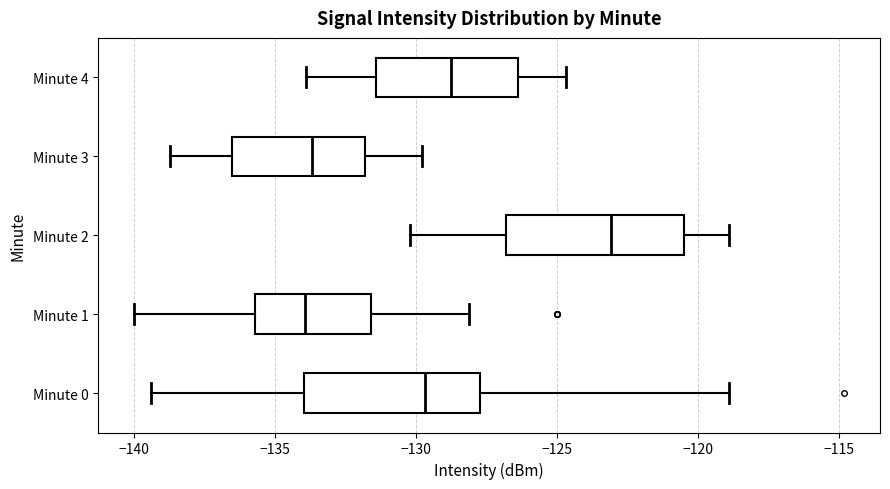

Reading bottom to top, read every box against the x-axis: the position of its median line, the range the box covers, and the ends of its whiskers. The values are not printed on the chart, so give them approximately, as read against the axis.

Minute 0: median -129.5, box -134.0 to -127.5, whiskers -139.5 to -119.0
Minute 1: median -134.0, box -135.5 to -131.5, whiskers -140.0 to -128.0
Minute 2: median -123.0, box -127.0 to -120.5, whiskers -130.0 to -119.0
Minute 3: median -133.5, box -136.5 to -132.0, whiskers -138.5 to -130.0
Minute 4: median -128.5, box -131.5 to -126.5, whiskers -134.0 to -124.5